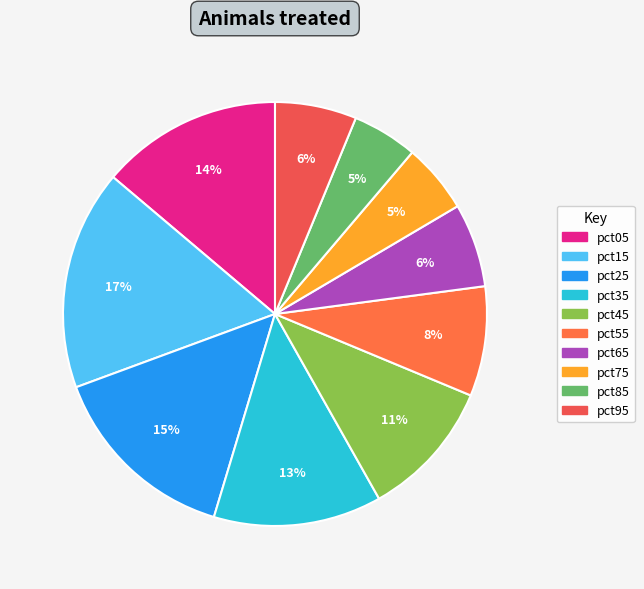

What percentage is the pct35 slice, to the nearest percent?

13%